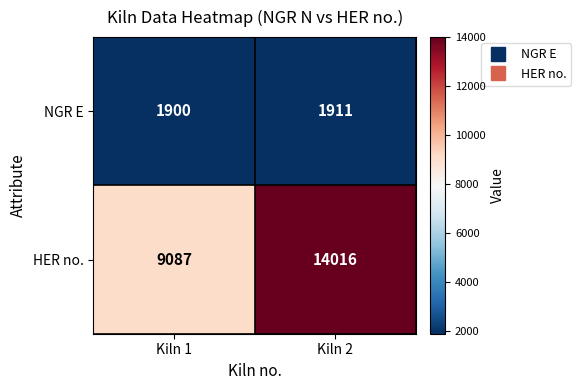

What value does the HER no. series have at Kiln 1, to the nearest 10?

9090